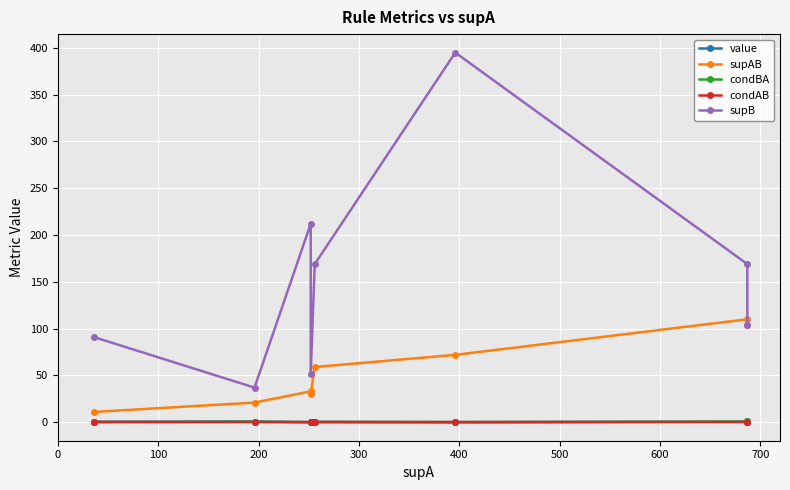

True or false: condAB has a value of 0.3 at 500.

False